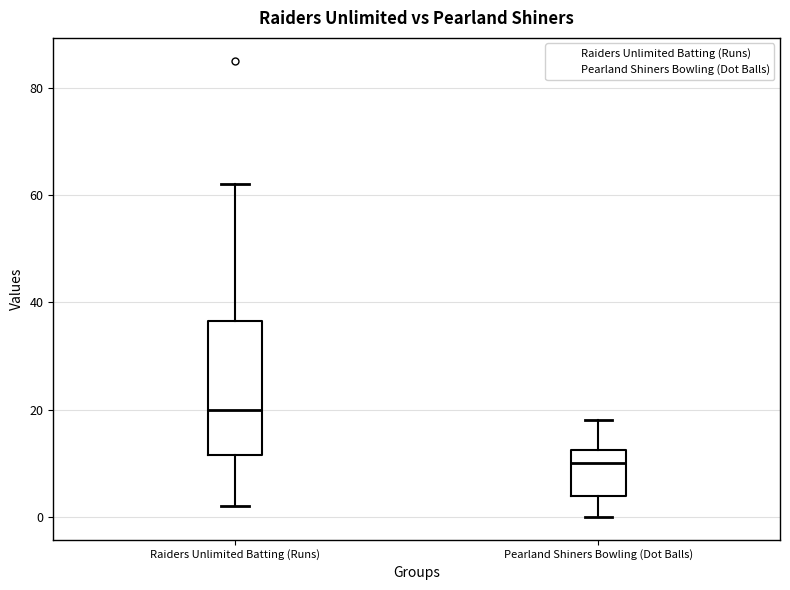

Reading left to right, read every box against the y-axis: the position of its median line, the range the box covers, and the ends of its whiskers. The values are not printed on the chart, so give them approximately, as read against the axis.

Raiders Unlimited Batting (Runs): median 20, box 12 to 36, whiskers 2 to 62
Pearland Shiners Bowling (Dot Balls): median 10, box 4 to 12, whiskers 0 to 18